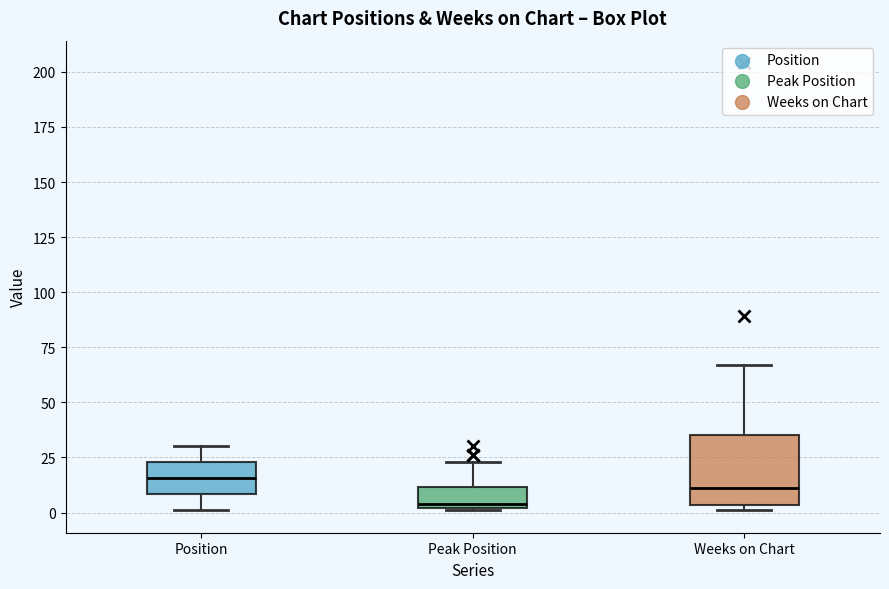

Where does the upper whisker of the box for Weeks on Chart end on the y-axis? The values are not printed on the chart, so give them approximately, as read against the axis.

65